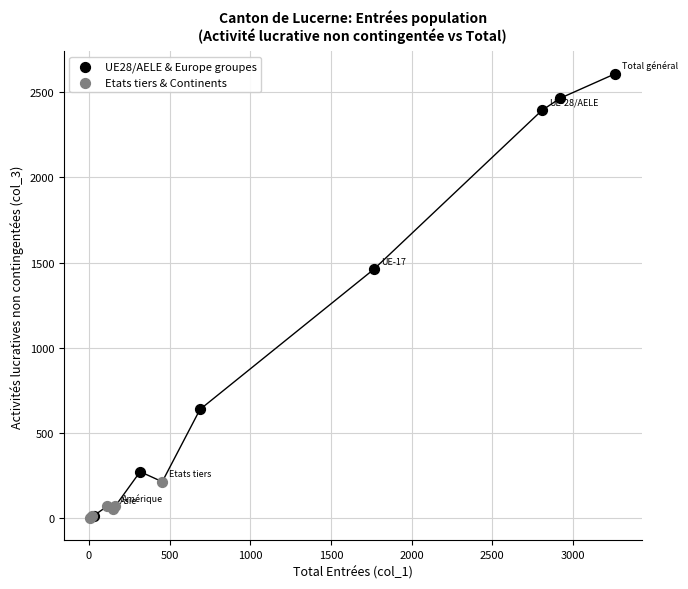

Which series has the widest spread of Y values?

UE28/AELE & Europe groupes